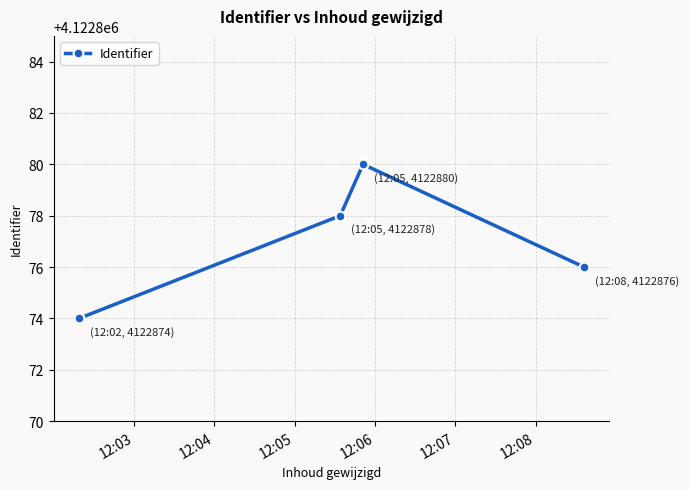

Reading left to right, extract all data points from this chart.

4122874	4122878	4122880	4122876